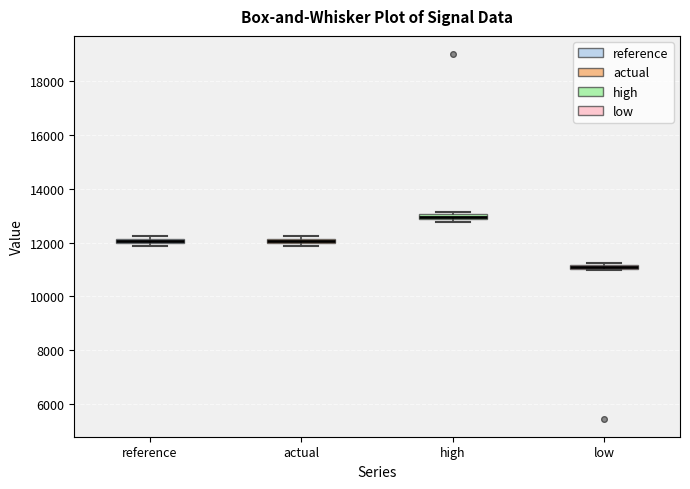

Where is the lower edge of the box for actual on the y-axis? The values are not printed on the chart, so give them approximately, as read against the axis.

12000